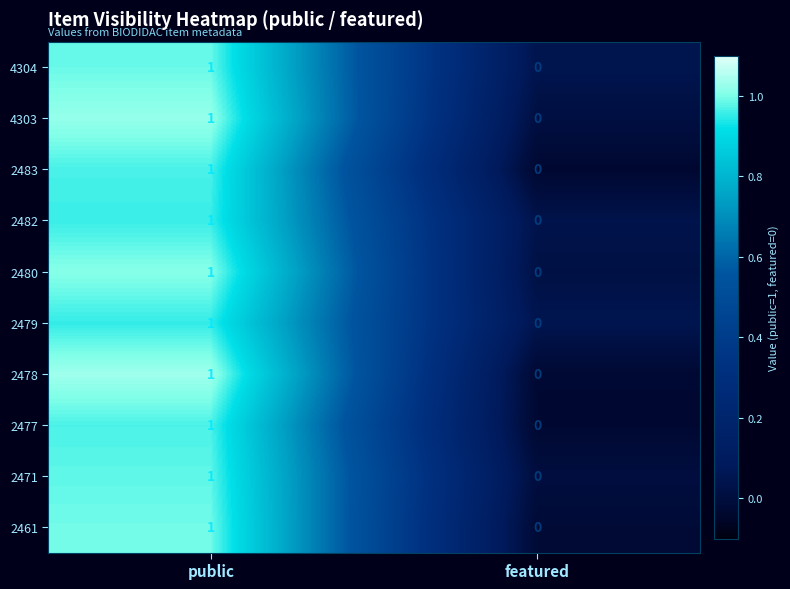

How many categories are shown in the chart?

2